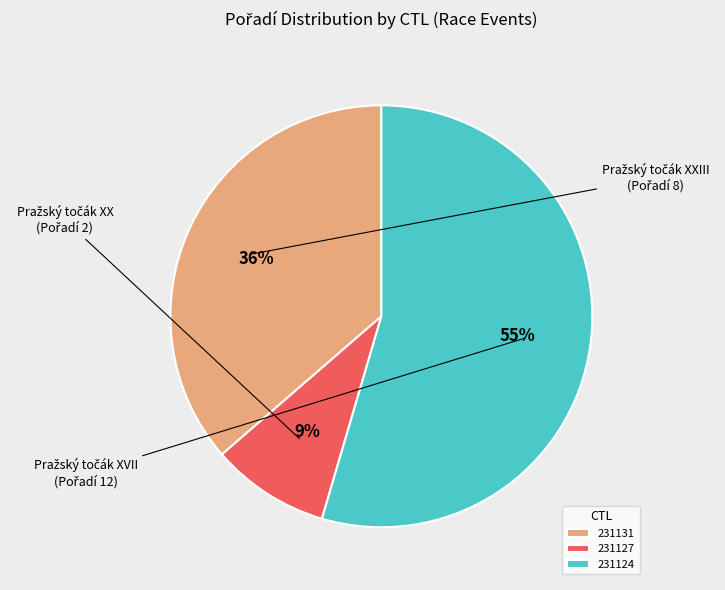

What percentage is the 231124 slice, to the nearest percent?

55%